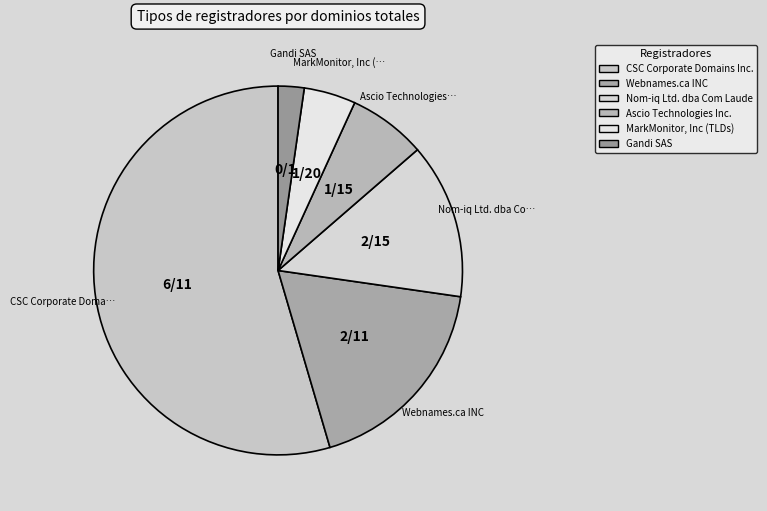

How many slices are in this pie chart?

6